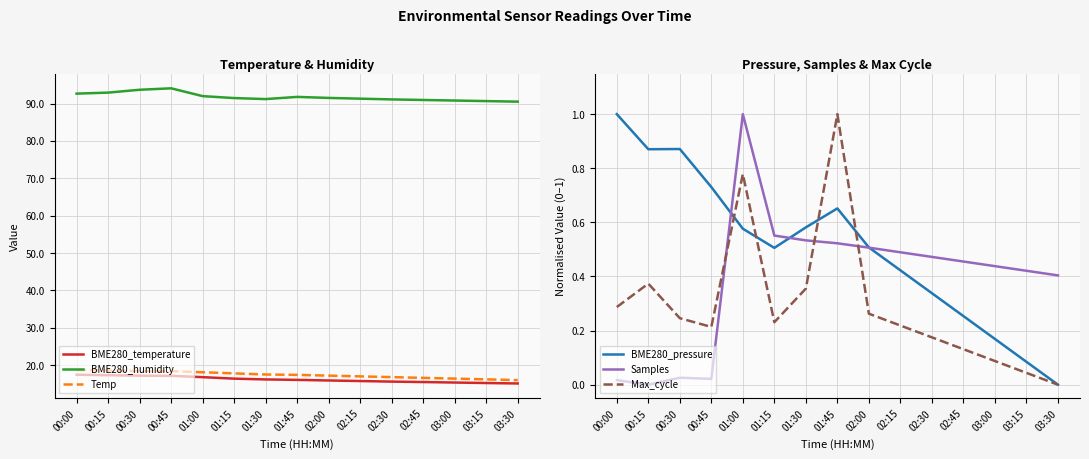

At which category does BME280_humidity reach its first local peak?

00:45